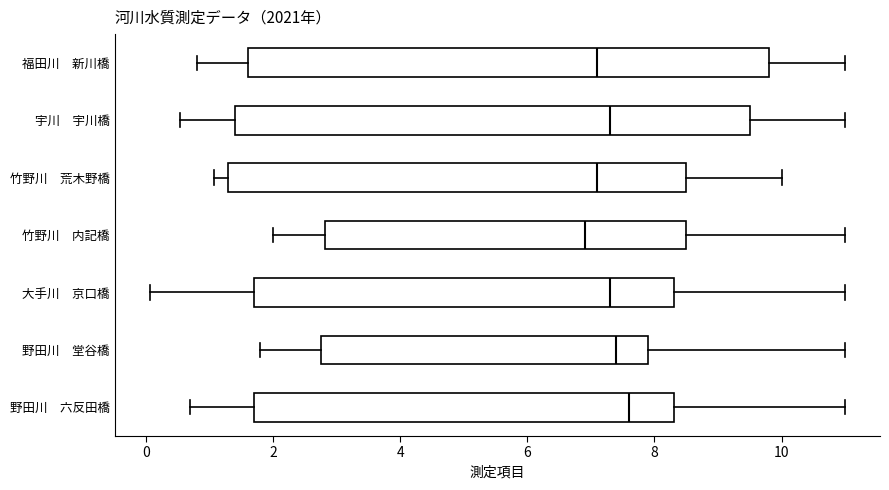

Reading bottom to top, read every box against the x-axis: the position of its median line, the range the box covers, and the ends of its whiskers. The values are not printed on the chart, so give them approximately, as read against the axis.

野田川 六反田橋: median 7.6, box 1.8 to 8.4, whiskers 0.6 to 11.0
野田川 堂谷橋: median 7.4, box 2.8 to 8.0, whiskers 1.8 to 11.0
大手川 京口橋: median 7.4, box 1.8 to 8.4, whiskers 0.0 to 11.0
竹野川 内記橋: median 7.0, box 2.8 to 8.6, whiskers 2.0 to 11.0
竹野川 荒木野橋: median 7.2, box 1.4 to 8.6, whiskers 1.0 to 10.0
宇川 宇川橋: median 7.4, box 1.4 to 9.6, whiskers 0.6 to 11.0
福田川 新川橋: median 7.2, box 1.6 to 9.8, whiskers 0.8 to 11.0